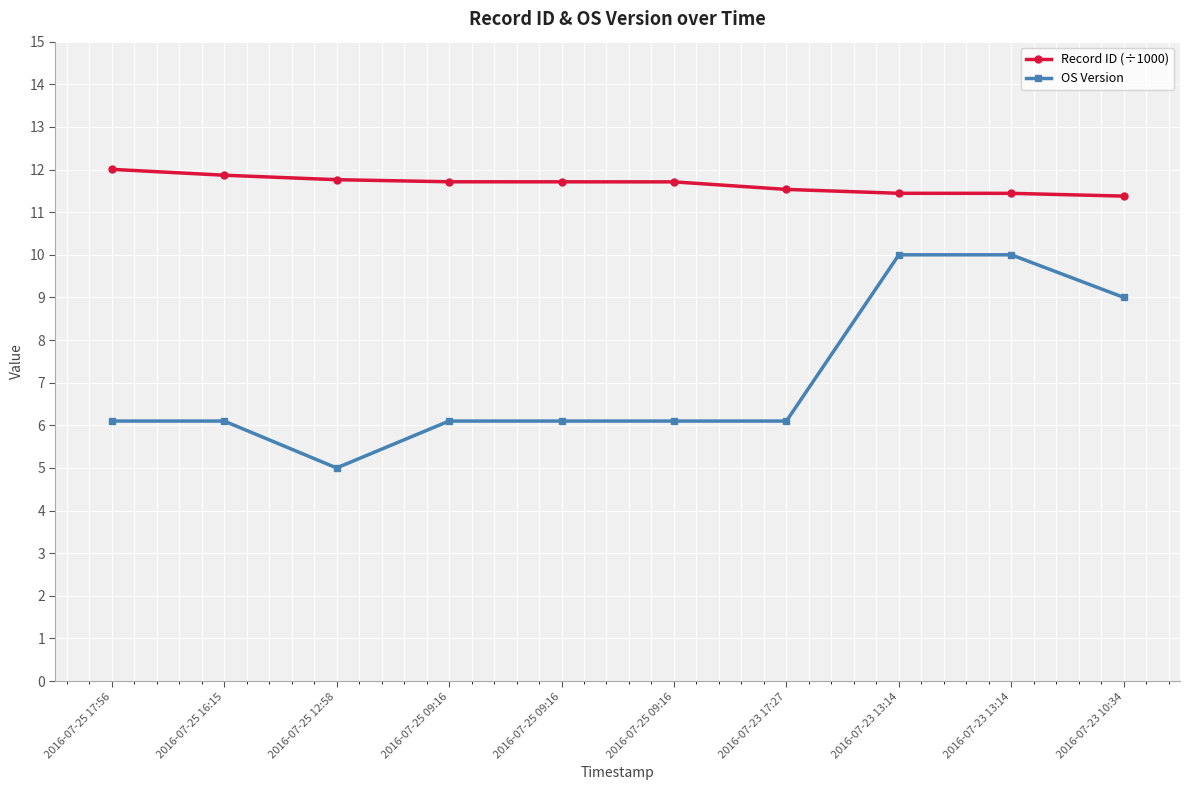

What are all the series names shown in the legend?

Record ID (÷1000), OS Version